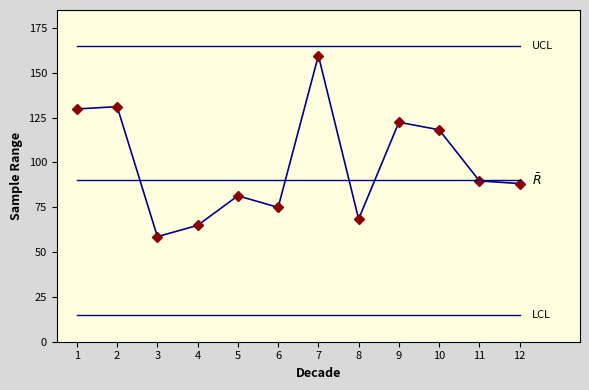

Reading left to right, transcribe all the data shown in this chart.

LONG: 129.8	131.1	58.6	64.9	81.4	74.9	159.6	68.4	122.4	118.2	89.7	88.2
UCL: 165.0	165.0	165.0	165.0	165.0	165.0	165.0	165.0	165.0	165.0	165.0	165.0
R_bar: 90.0	90.0	90.0	90.0	90.0	90.0	90.0	90.0	90.0	90.0	90.0	90.0
LCL: 15.0	15.0	15.0	15.0	15.0	15.0	15.0	15.0	15.0	15.0	15.0	15.0